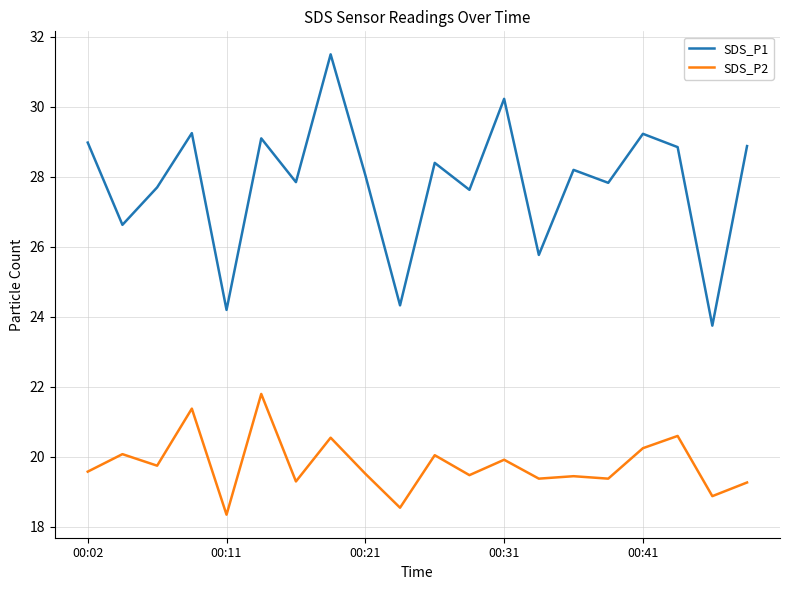

What is the maximum value shown in the chart?

31.5